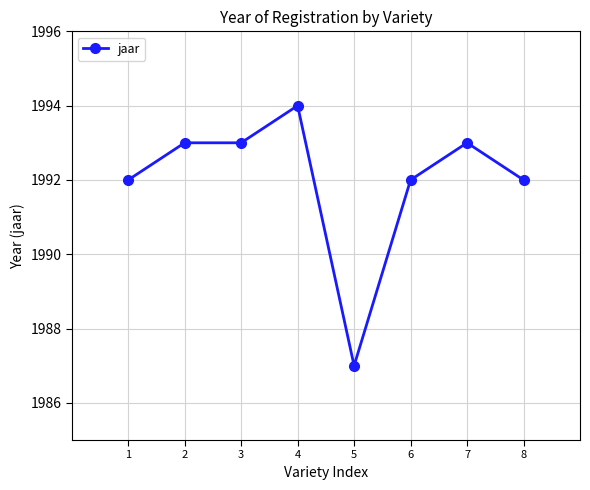

Read the value at 8.

1992